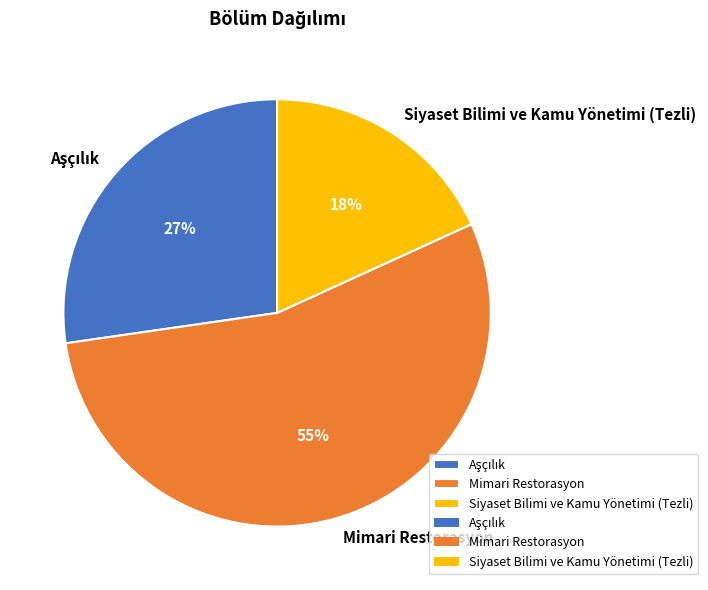

Count the number of slices in the pie.

3